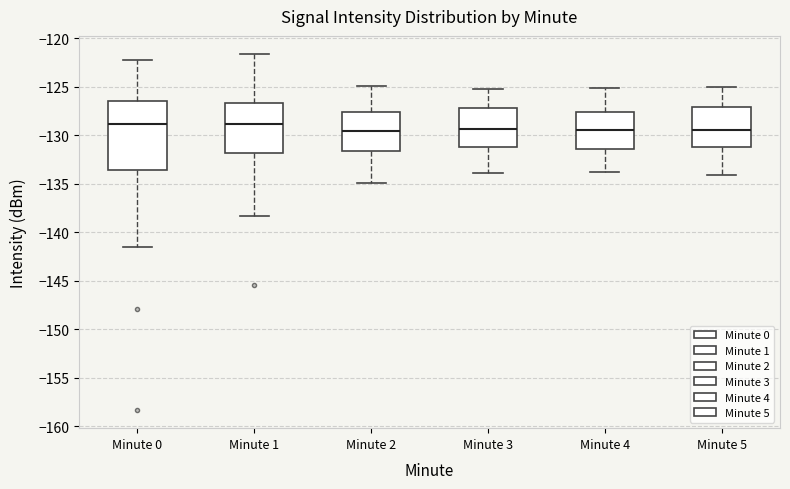

Where does the lower whisker of the box for Minute 1 end on the y-axis? The values are not printed on the chart, so give them approximately, as read against the axis.

-138.5